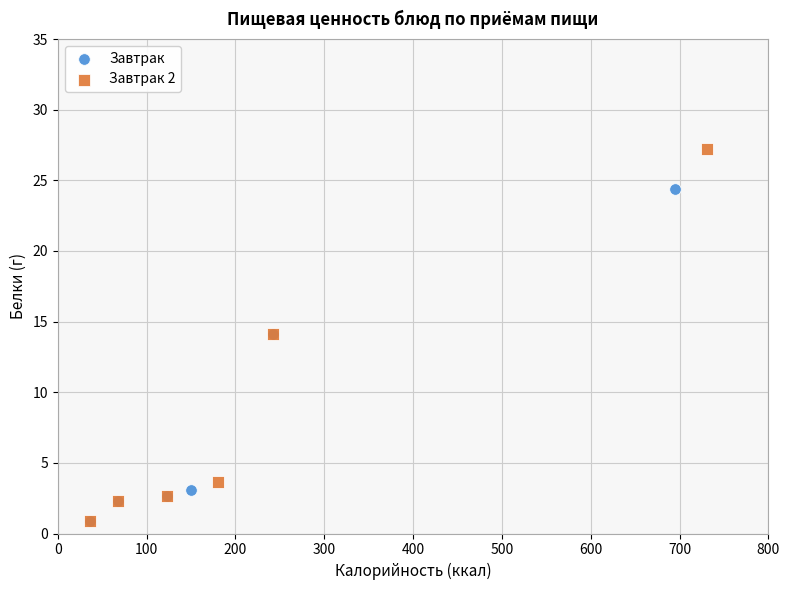

Which series contains the highest Y value?

Завтрак 2